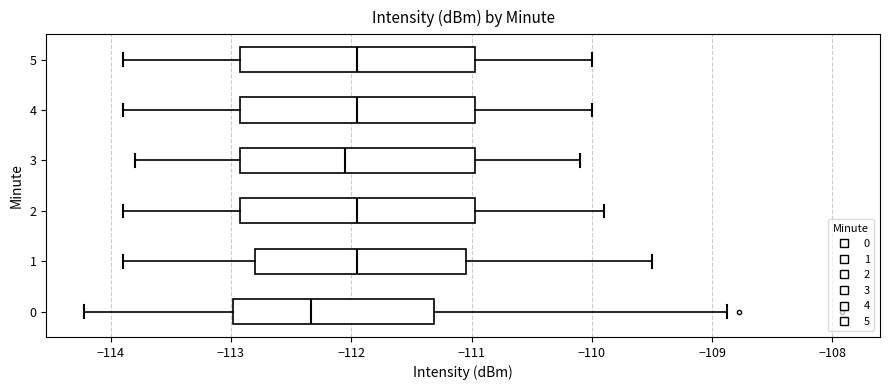

Reading bottom to top, read every box against the x-axis: the position of its median line, the range the box covers, and the ends of its whiskers. The values are not printed on the chart, so give them approximately, as read against the axis.

0: median -112.3, box -113.0 to -111.3, whiskers -114.2 to -108.9
1: median -111.9, box -112.8 to -111.0, whiskers -113.9 to -109.5
2: median -111.9, box -112.9 to -111.0, whiskers -113.9 to -109.9
3: median -112.0, box -112.9 to -111.0, whiskers -113.8 to -110.1
4: median -111.9, box -112.9 to -111.0, whiskers -113.9 to -110.0
5: median -111.9, box -112.9 to -111.0, whiskers -113.9 to -110.0